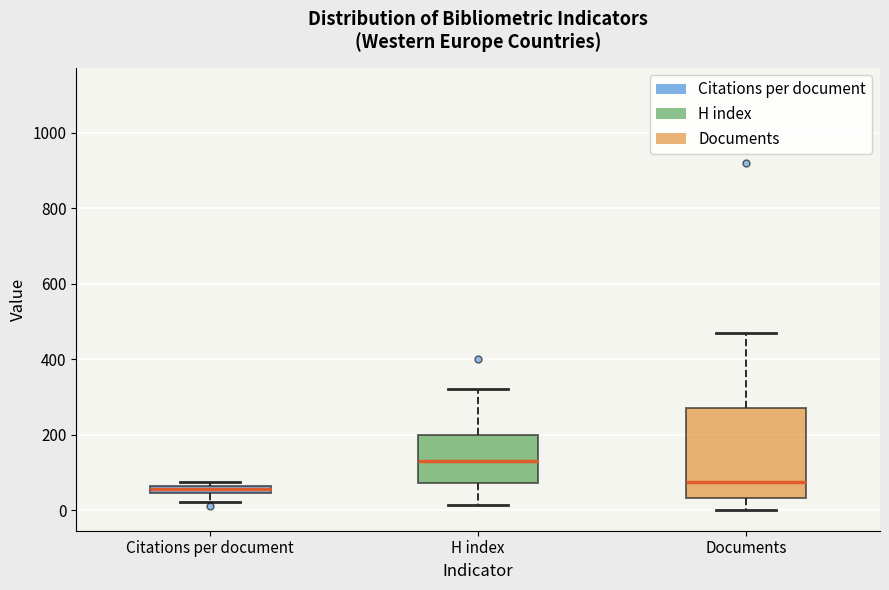

Where does the lower whisker of the box for Citations per document end on the y-axis? The values are not printed on the chart, so give them approximately, as read against the axis.

20